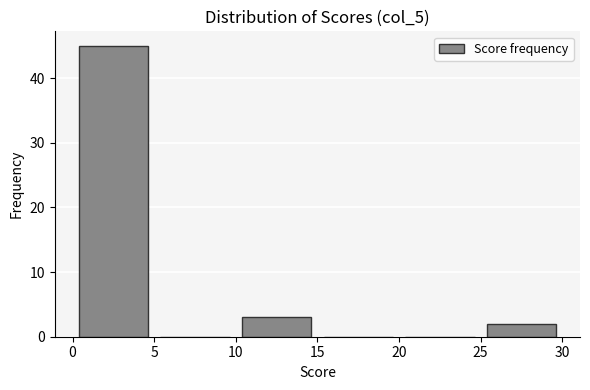

What is the height of the bar covering 25 to 30 on the x-axis? The values are not printed on the chart, so give them approximately, as read against the axis.

2